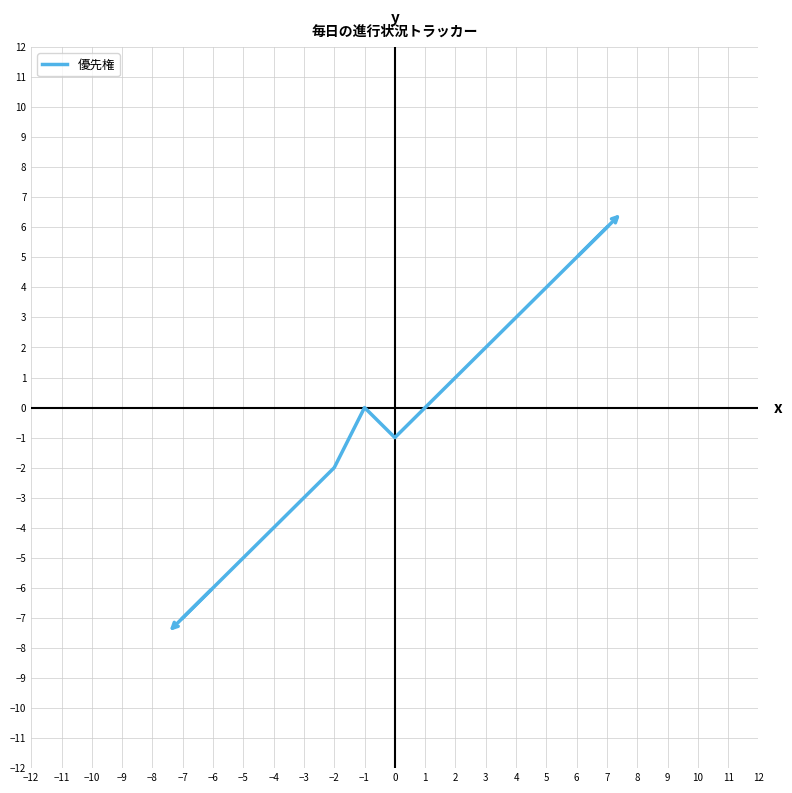

What is the difference between the maximum and minimum values?

13